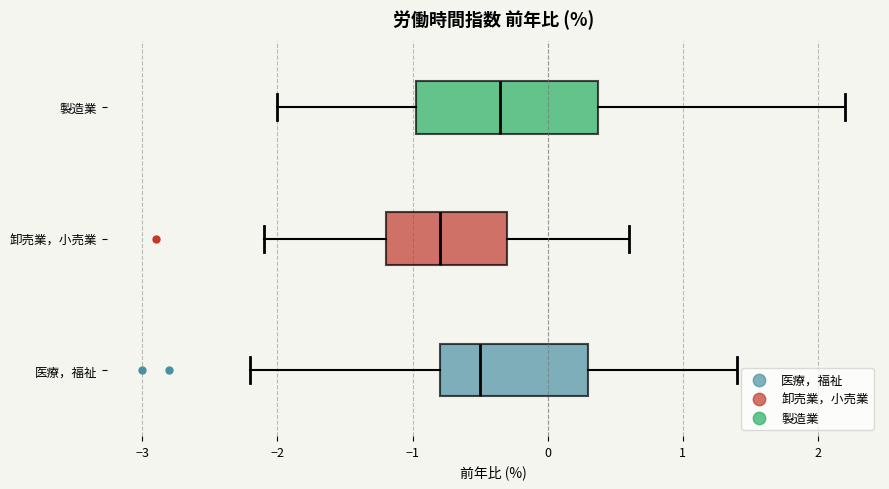

Which box has the furthest to the right median line?

製造業